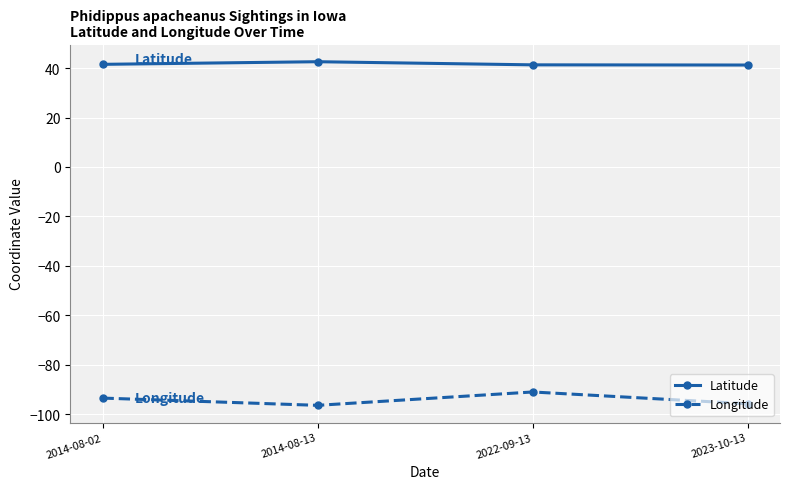

What is the label of the 2nd point from the right?

2022-09-13